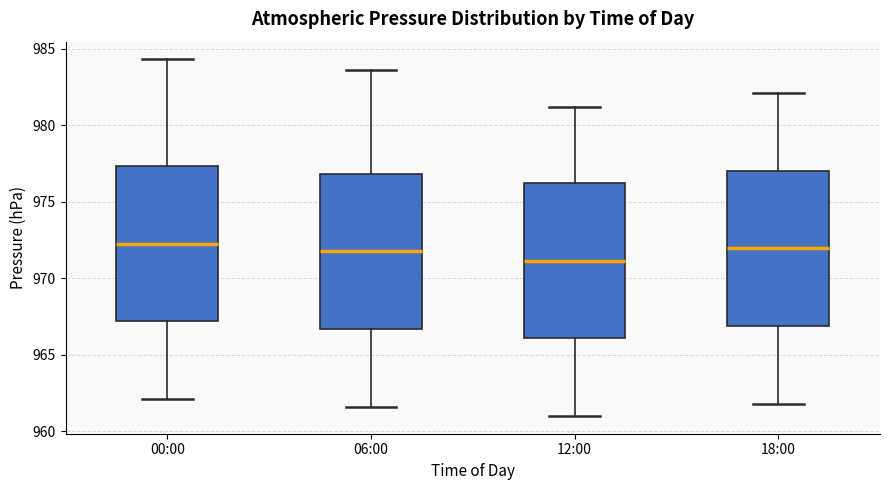

Which box's median line is the lowest?

12:00